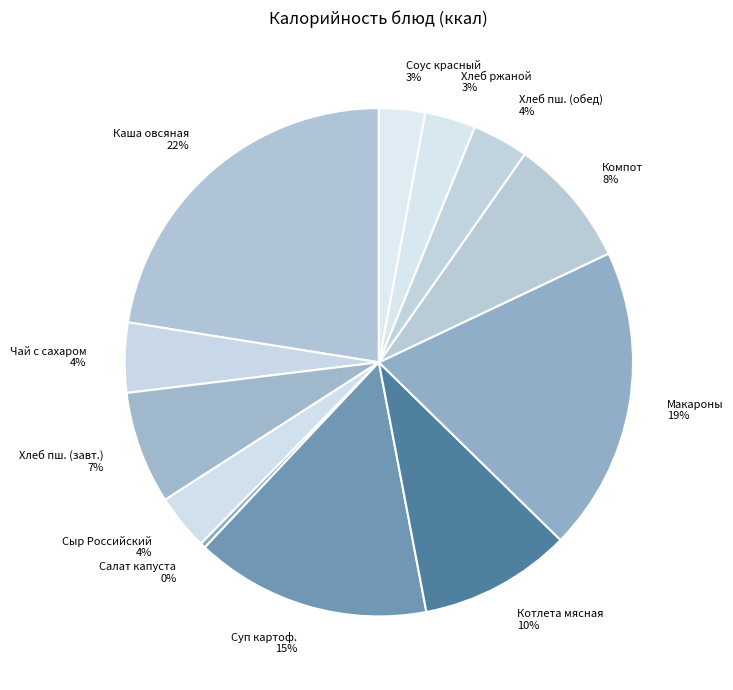

The Сыр Российский slice represents 17% of the pie. True or false?

False